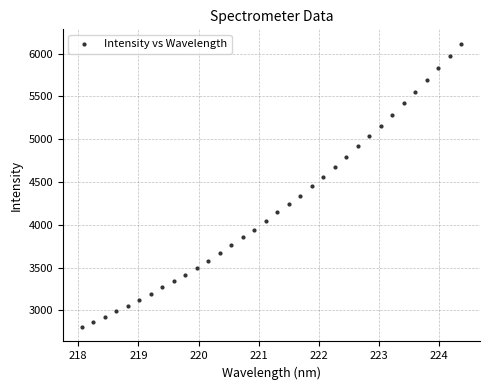

What is the range of X values (max minus min)?

6.3